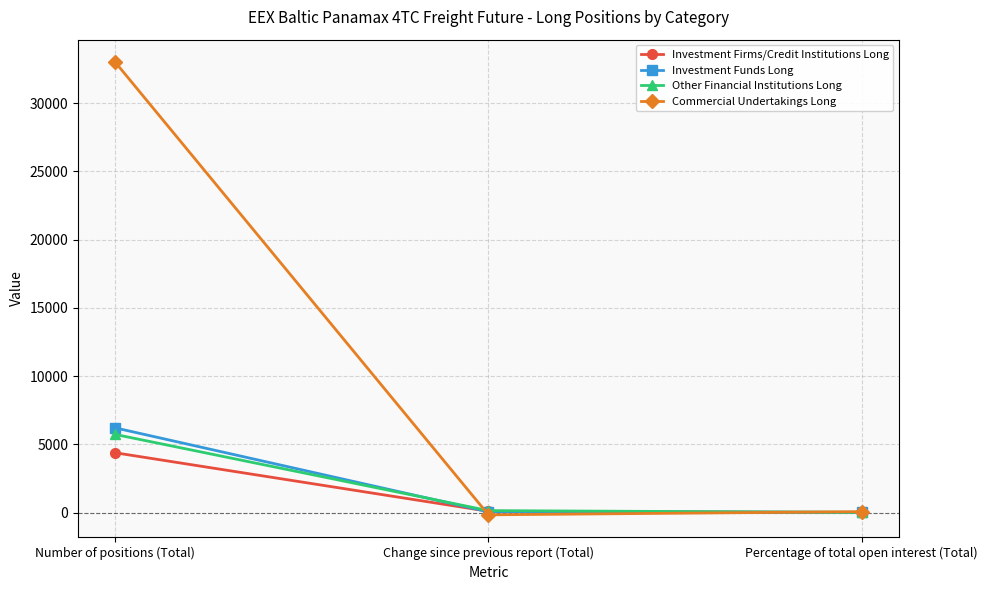

At how many categories does at least one series exceed 14425?

1